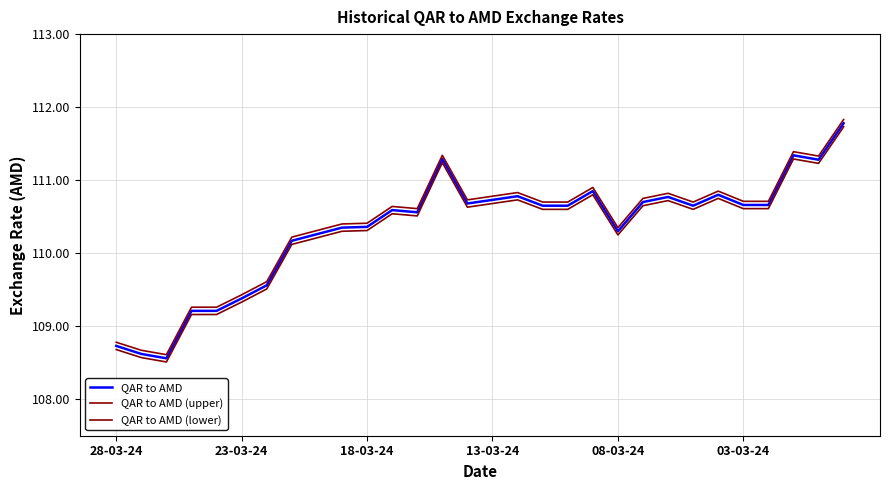

How many distinct data groups are displayed?

3